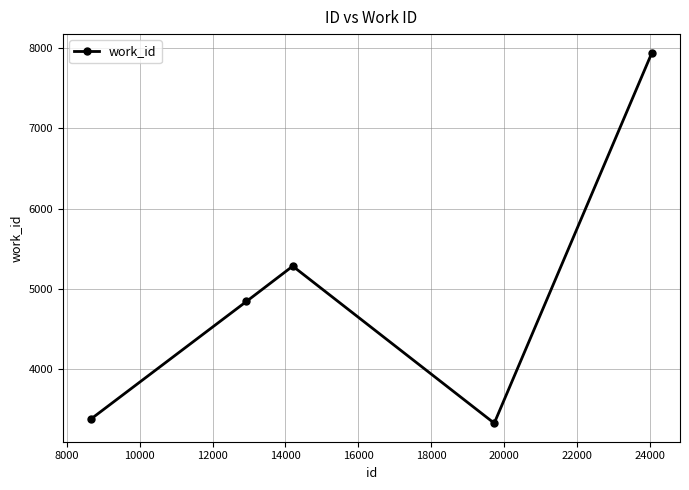

What is the sum of all values?

24780